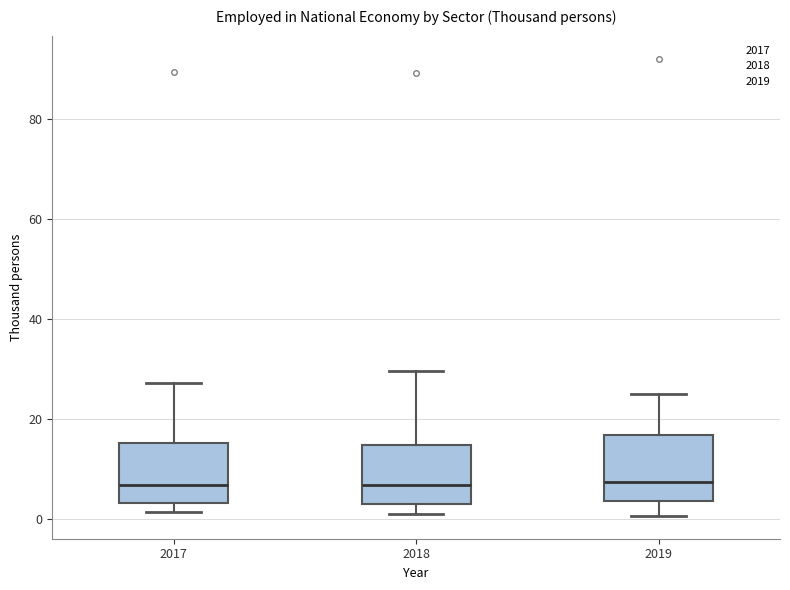

Where does the median line of the box at x = 2017 sit on the y-axis? The values are not printed on the chart, so give them approximately, as read against the axis.

6